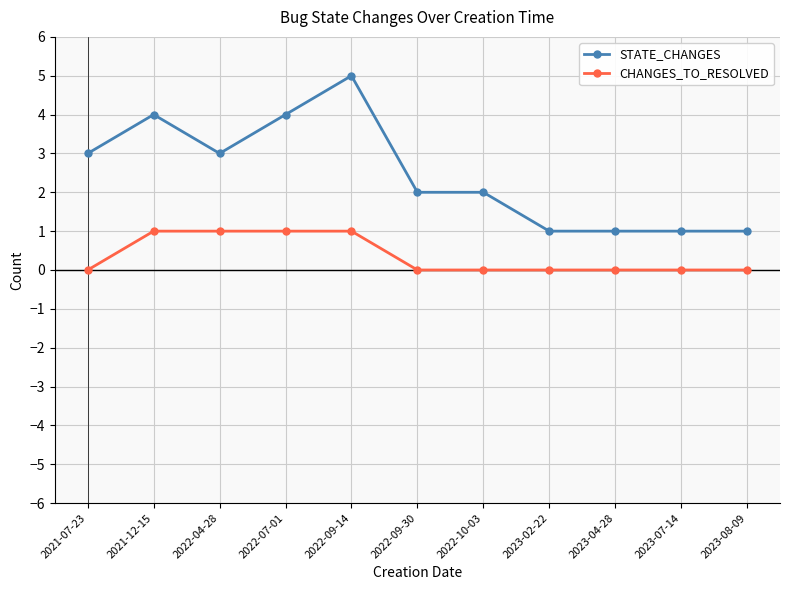

What are all the series names shown in the legend?

STATE_CHANGES, CHANGES_TO_RESOLVED